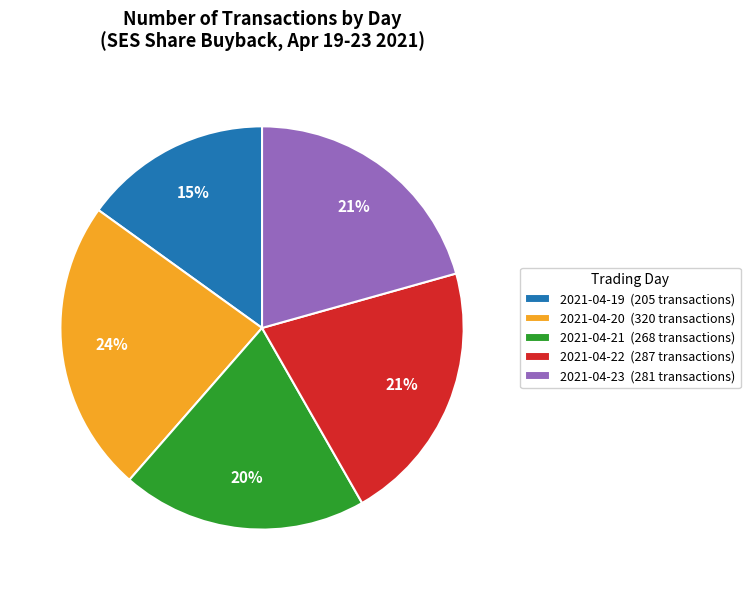

Combined, do 2021-04-22 and 2021-04-19 account for over 50%?

No